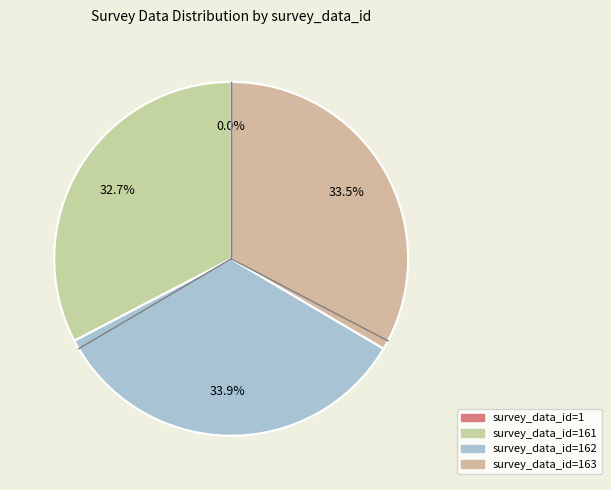

Is it true that 1 is 0% of the pie?

True